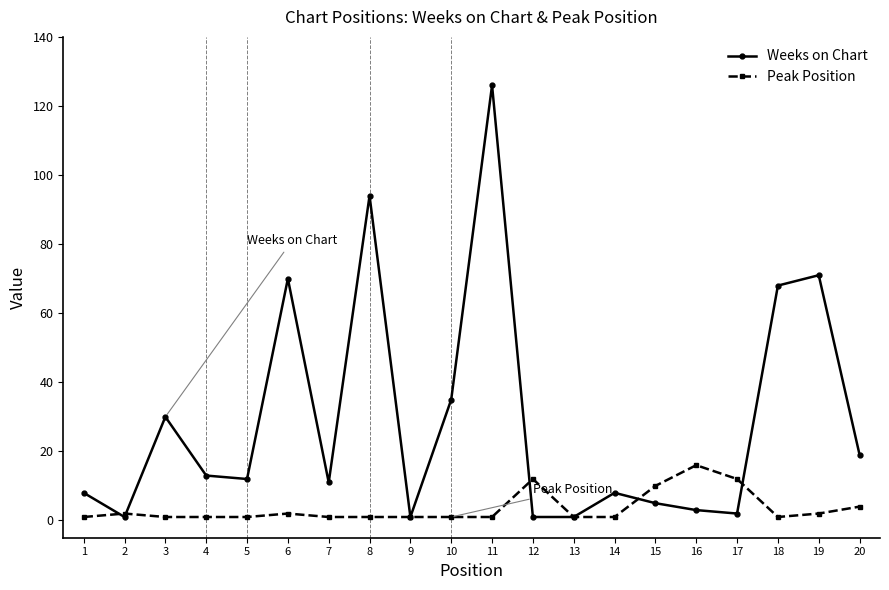

True or false: Peak Position has more than 0 interior local peaks.

True